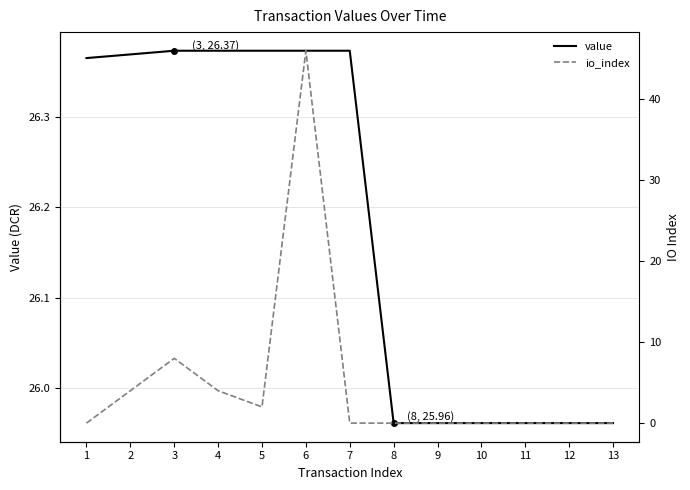

True or false: io_index has more than 1 points higher than both neighbors.

True